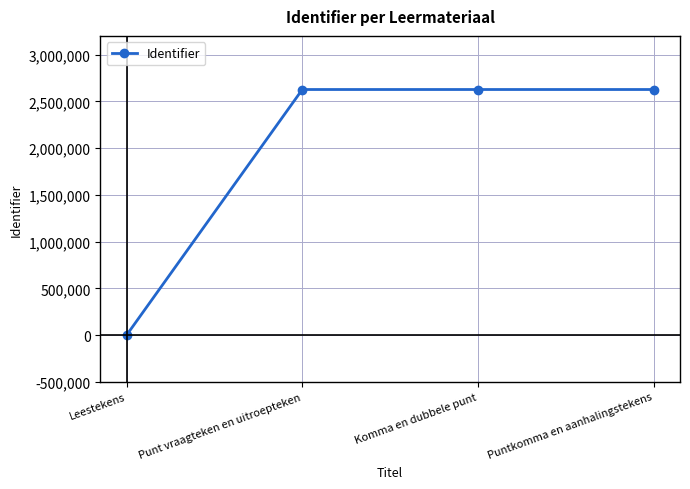

What value does the data have at Komma en dubbele punt?

2626479